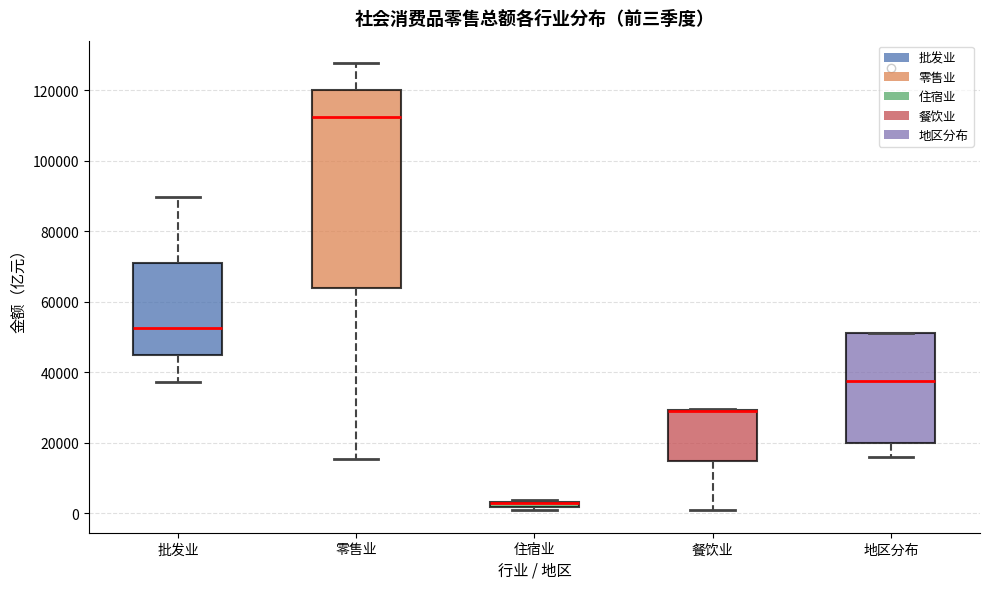

Comparing the boxes themselves (not the whiskers), which one is the tallest?

零售业